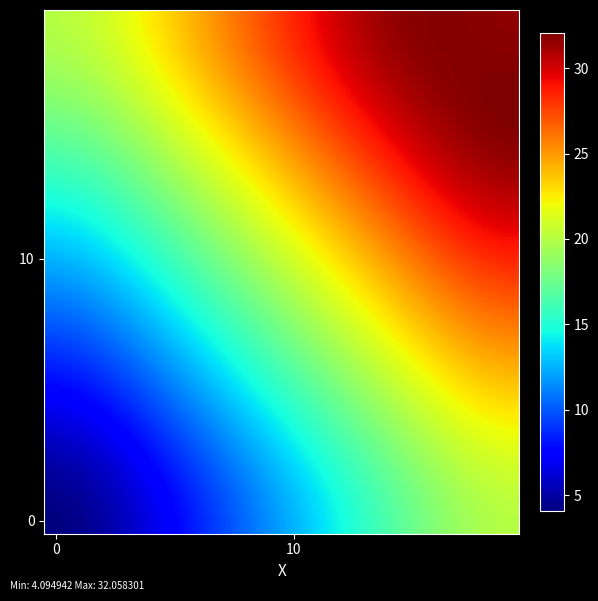

How many series are shown in this chart?

20